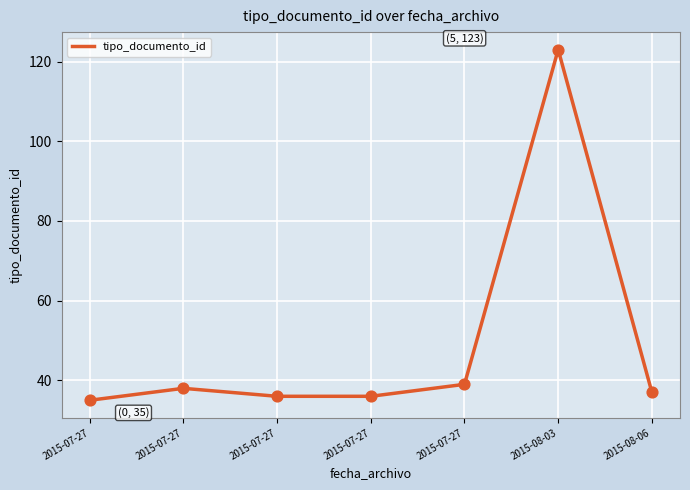

Approximately how many times larger is the value at 2015-07-27 compared to 2015-07-27?

0.9